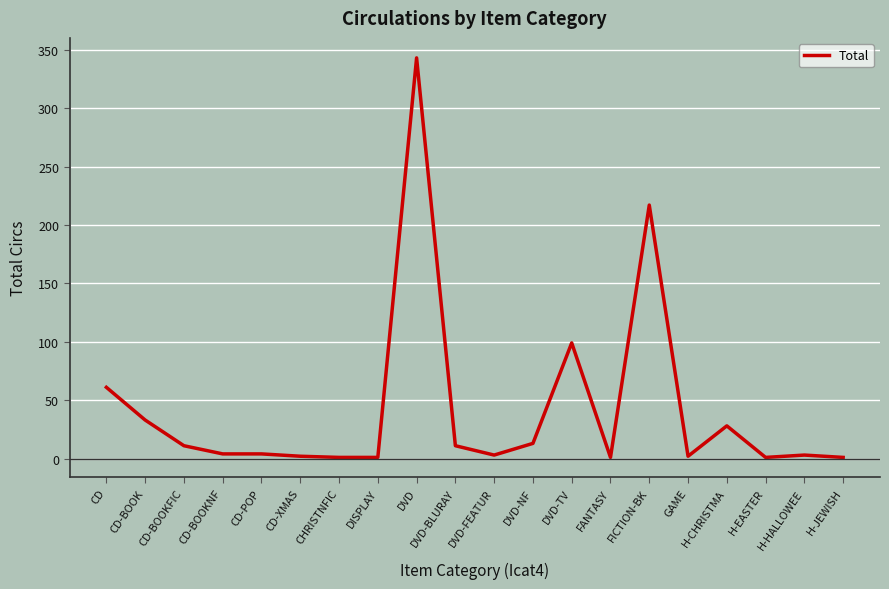

What is the greatest value displayed?

343